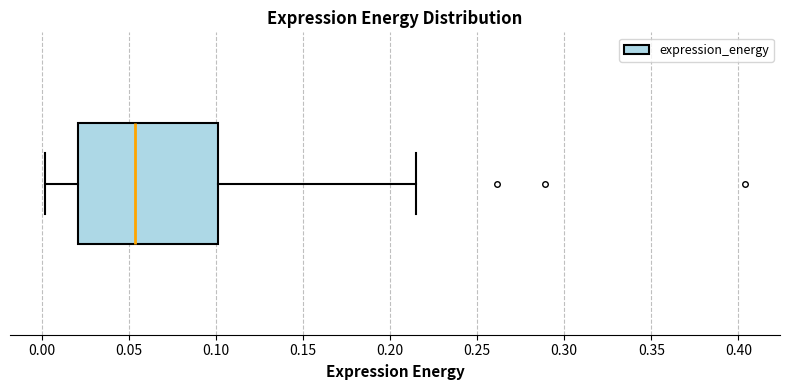

Read this box plot against the x-axis: the position of the median line, the range covered by the box, and the ends of both whiskers. The values are not printed on the chart, so give them approximately, as read against the axis.

median 0.055, box 0.020 to 0.100, whiskers 0.000 to 0.215